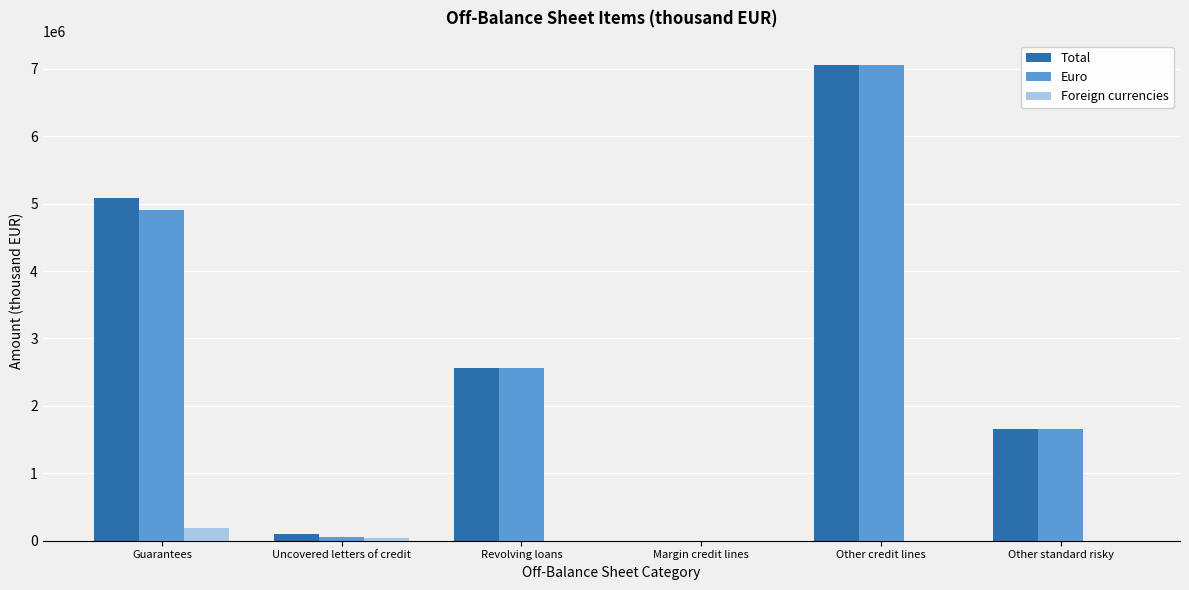

What is the sum of the Euro values at Guarantees and Revolving loans?

7454843